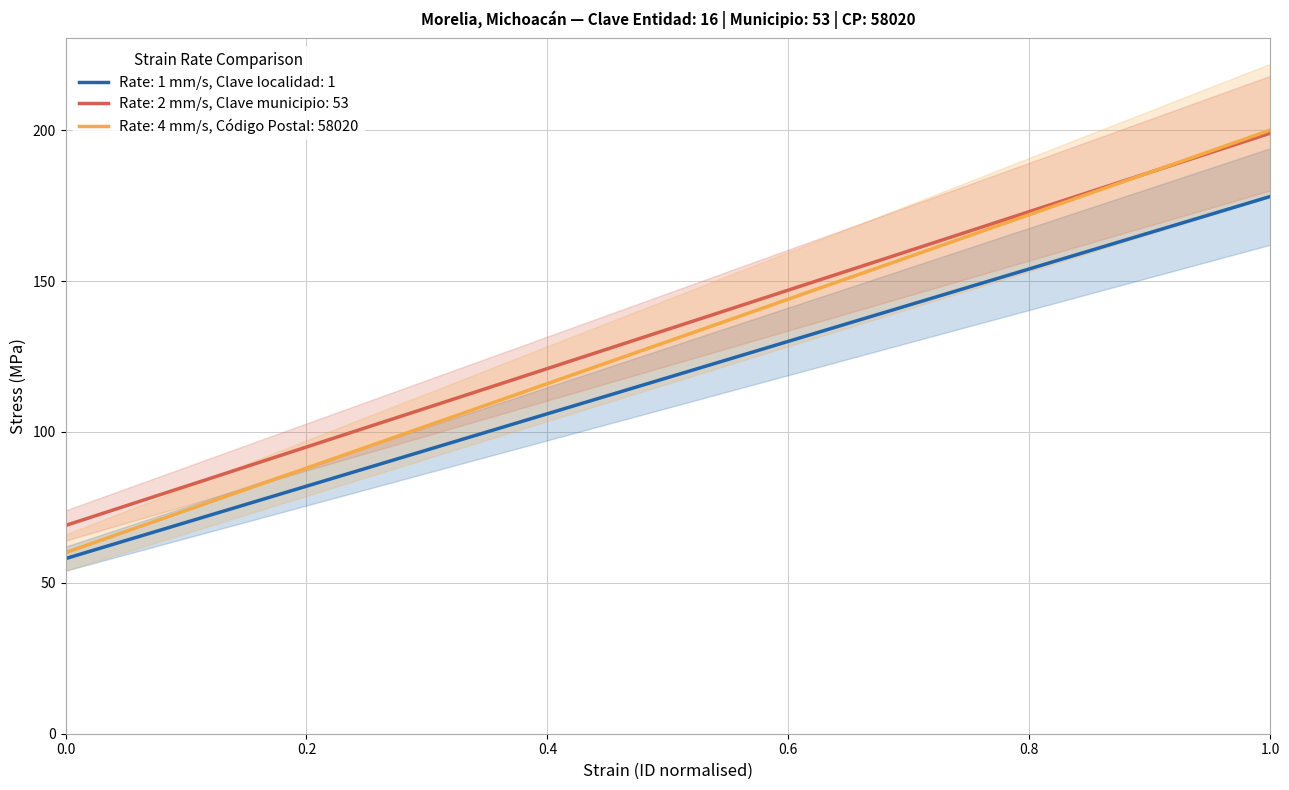

Between 2 and 7, which is larger?

7